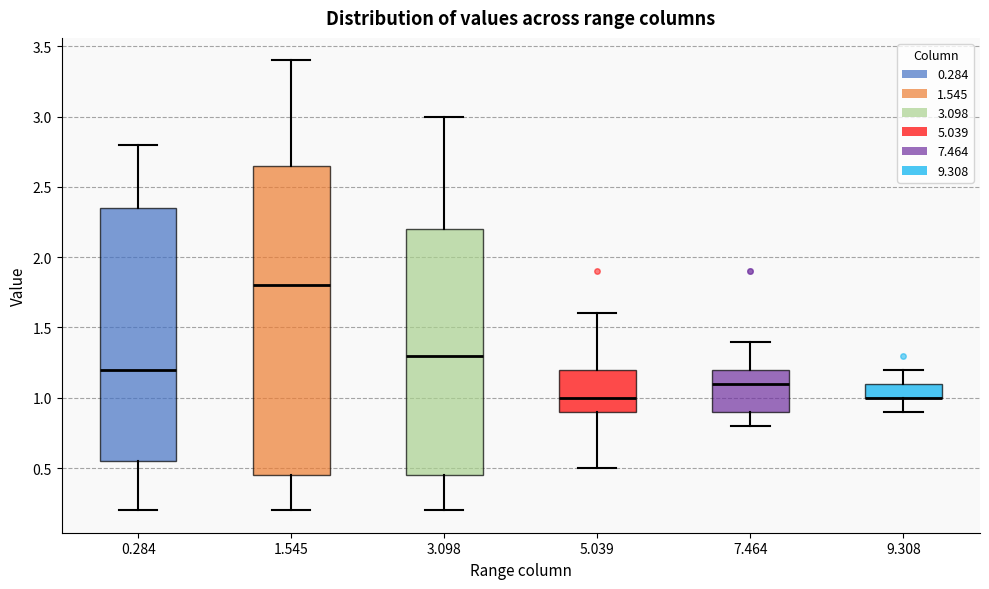

Which box is the tallest, from its lower edge to its upper edge?

1.545